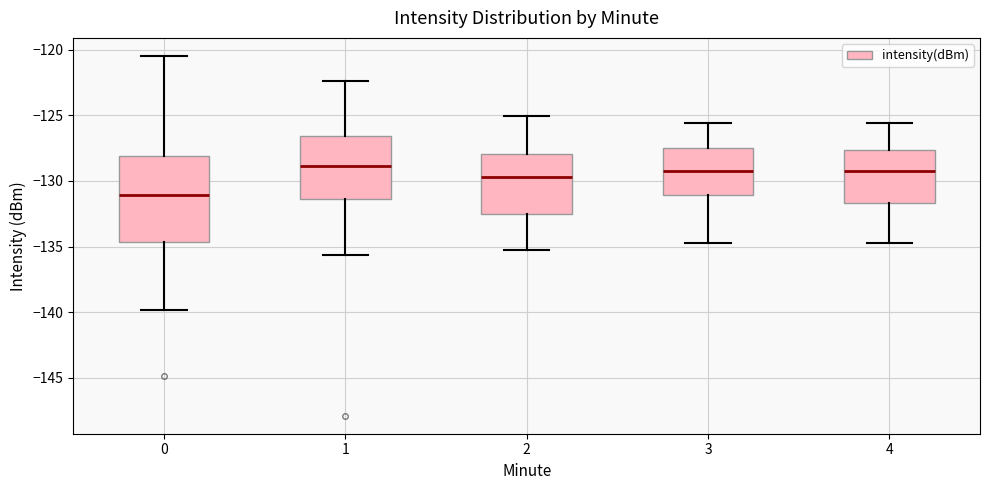

Comparing the boxes themselves (not the whiskers), which one is the tallest?

0